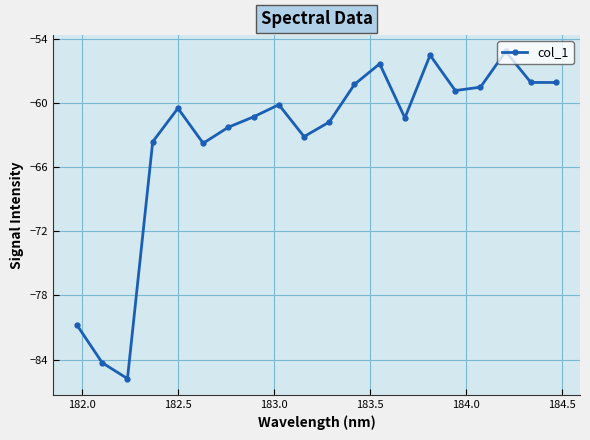

What is the minimum value shown in the chart?

-85.8